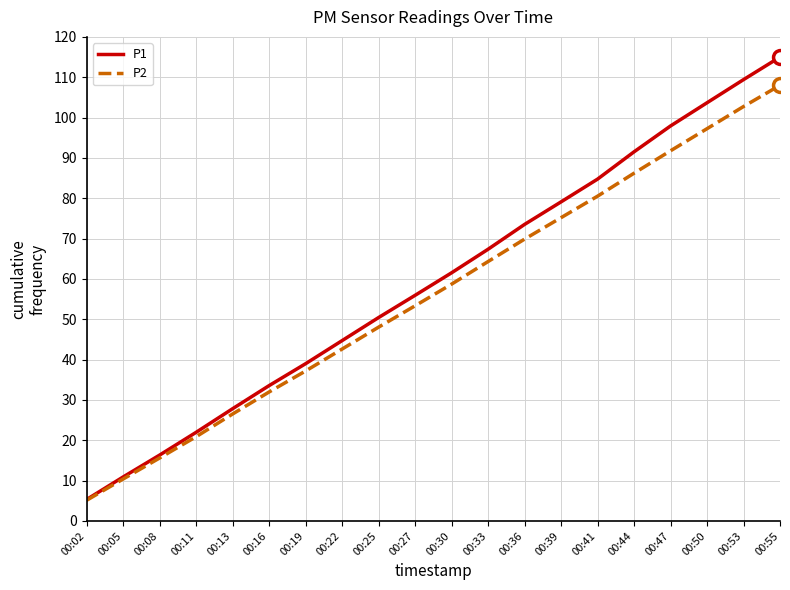

What is the sum of the P2 values at 00:33 and 00:05?

74.7